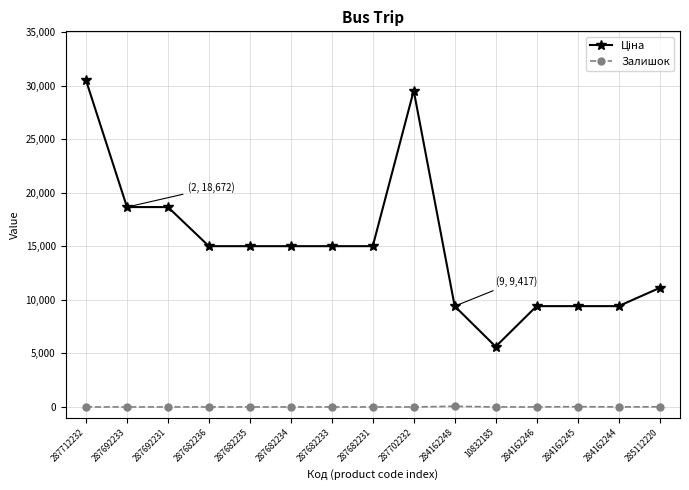

The value of Залишок at 287692233 is 0.0. True or false?

True